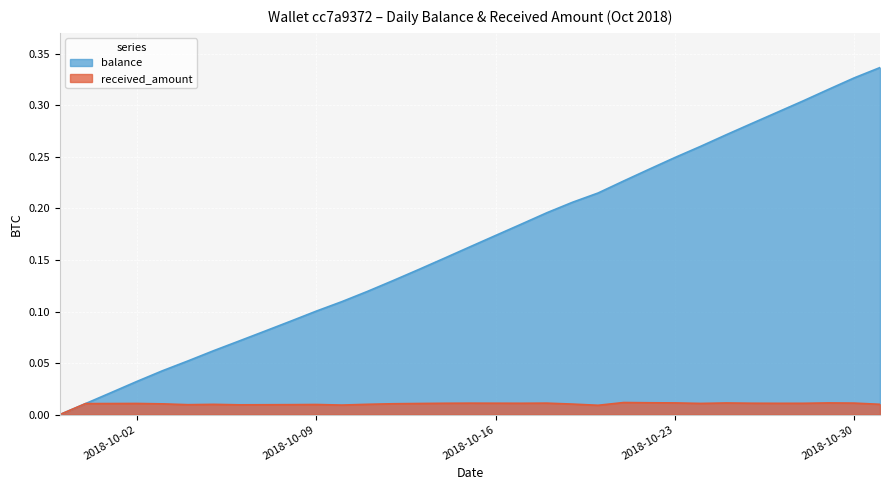

The balance series shows 0.0 at 2018-10-09. True or false?

False